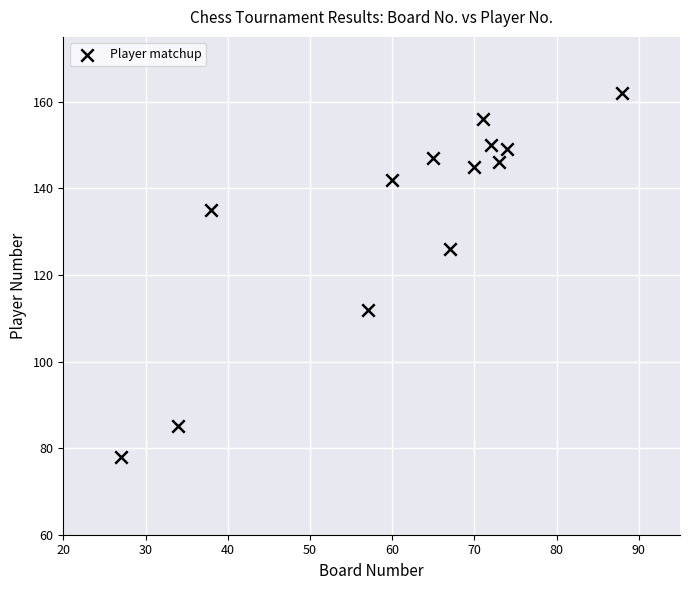

What Y value in the scatter plot is closest to 120?

126